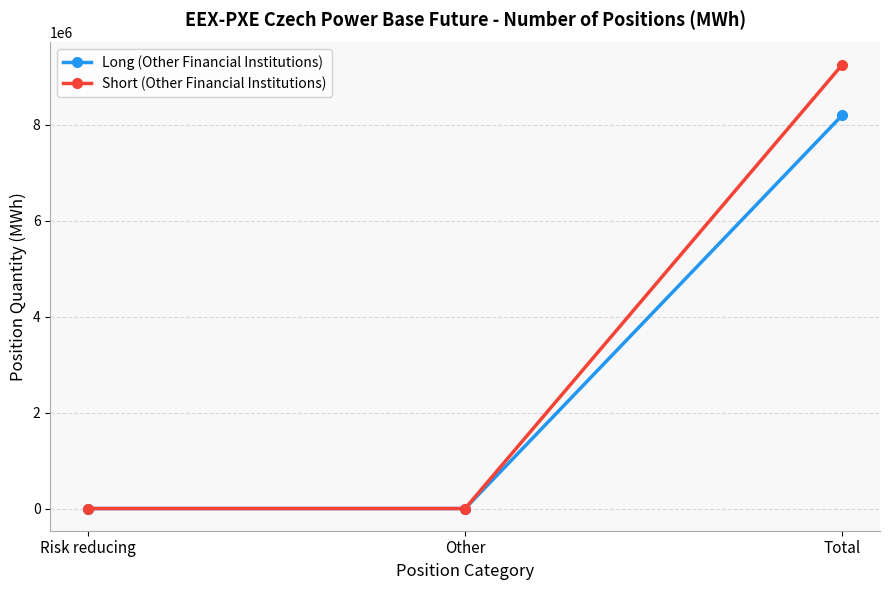

What value does the Short (Other Financial Institutions) series have at Total?

9255381